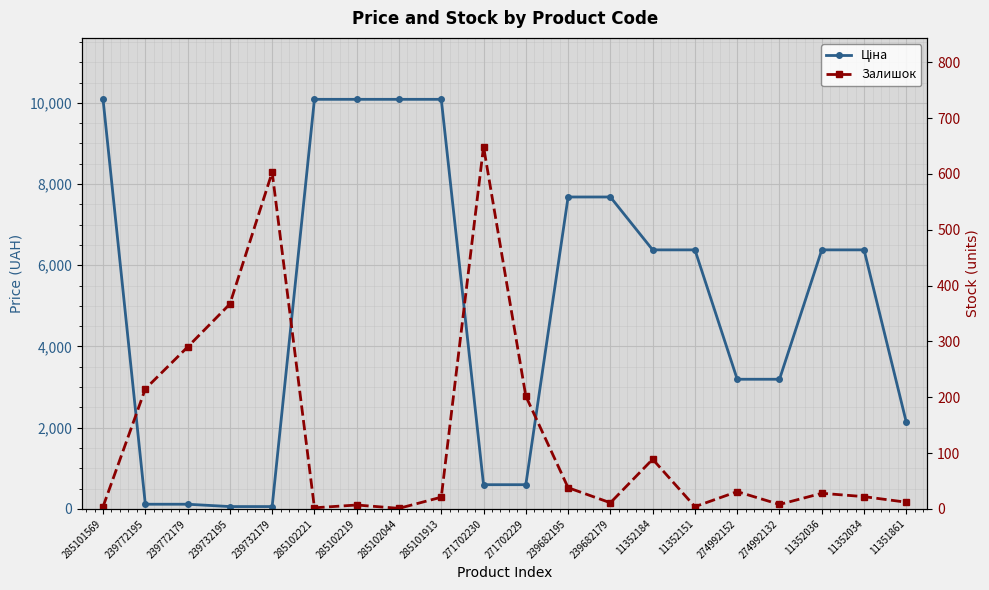

What is the spread (max minus min) of values at 11352036?

6350.9